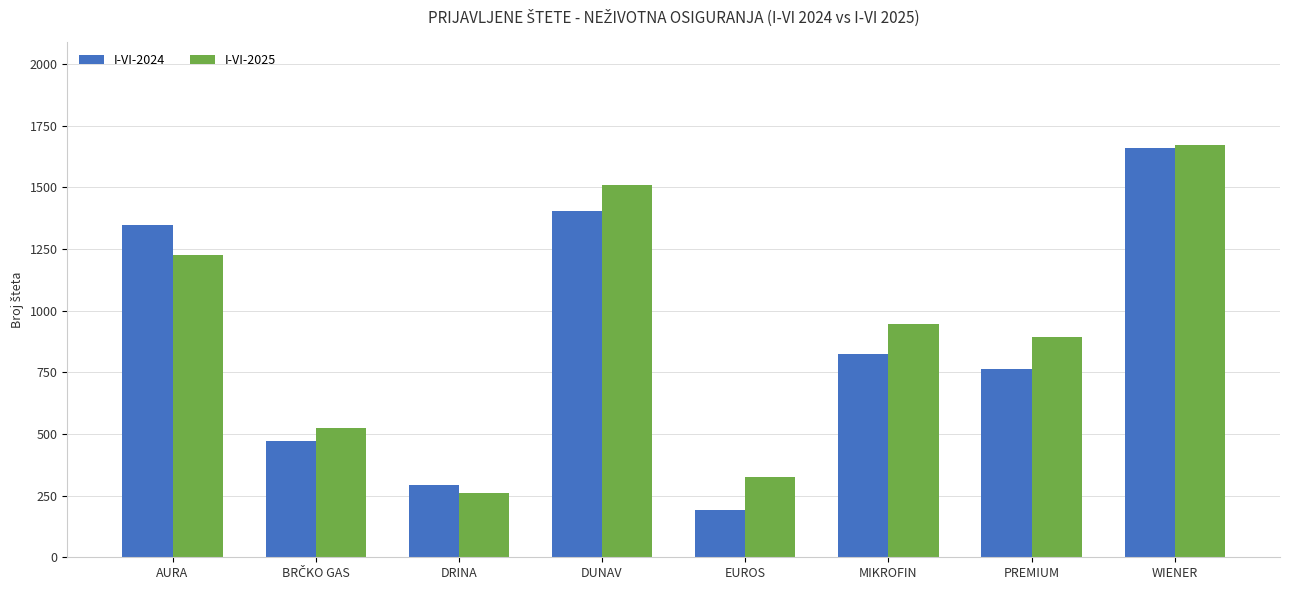

True or false: I-VI-2025 has a value of 262 at DRINA.

True